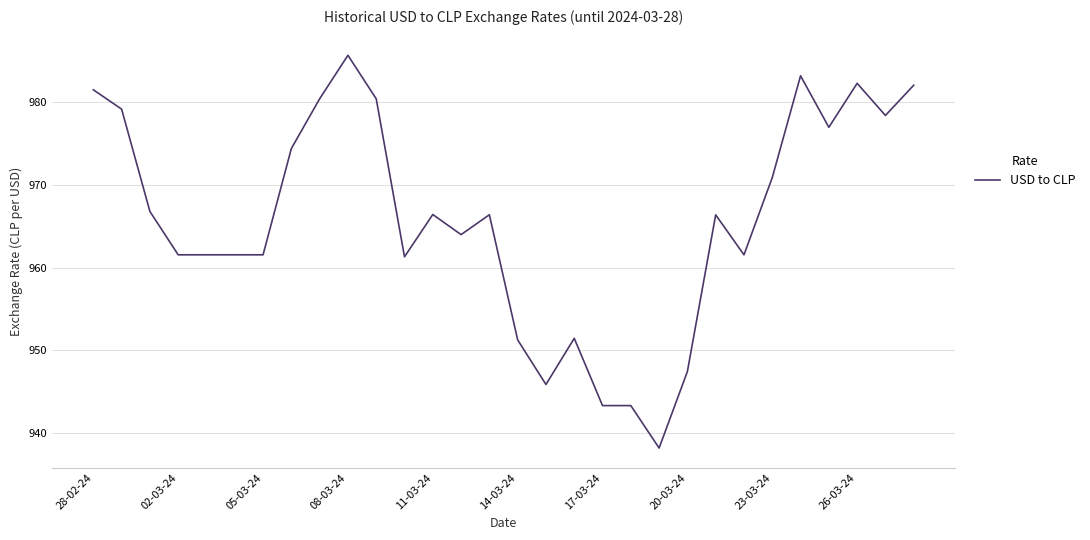

True or false: the data has more than 1 interior local peaks.

True